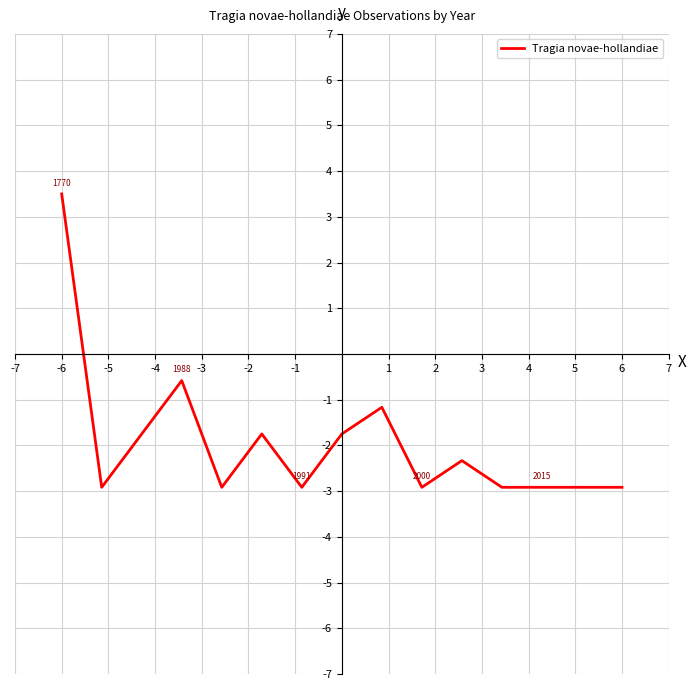

What is the difference between the maximum and minimum values?

6.4